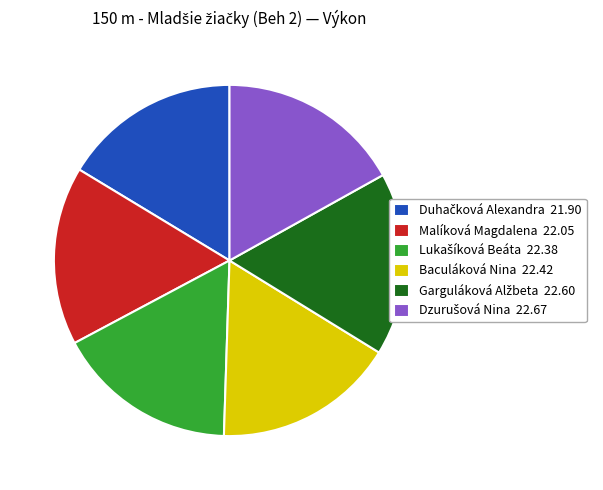

Does any single category account for the majority?

No